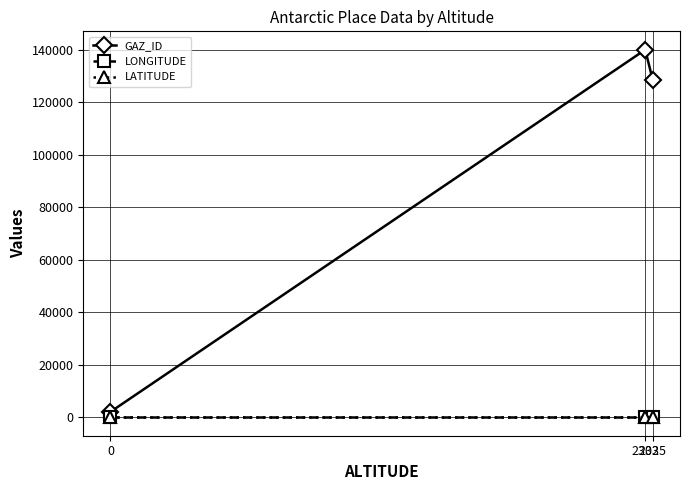

Where is GAZ_ID nearest to the value 70986?

2335